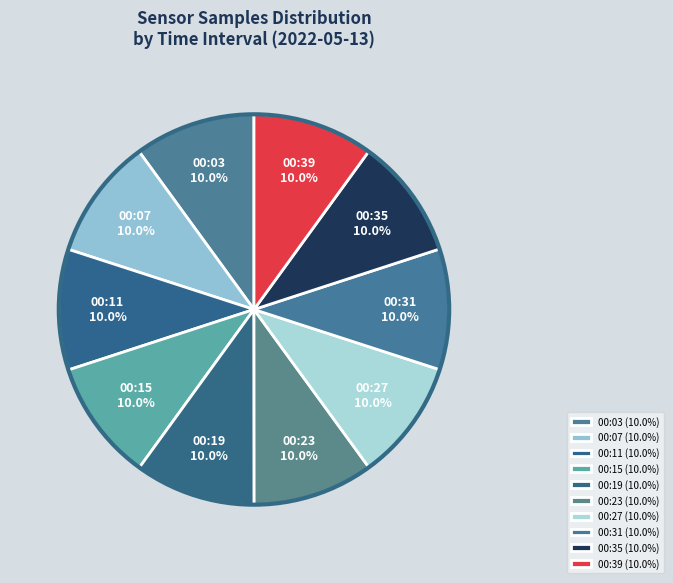

Is there any slice that represents more than half of the pie?

No